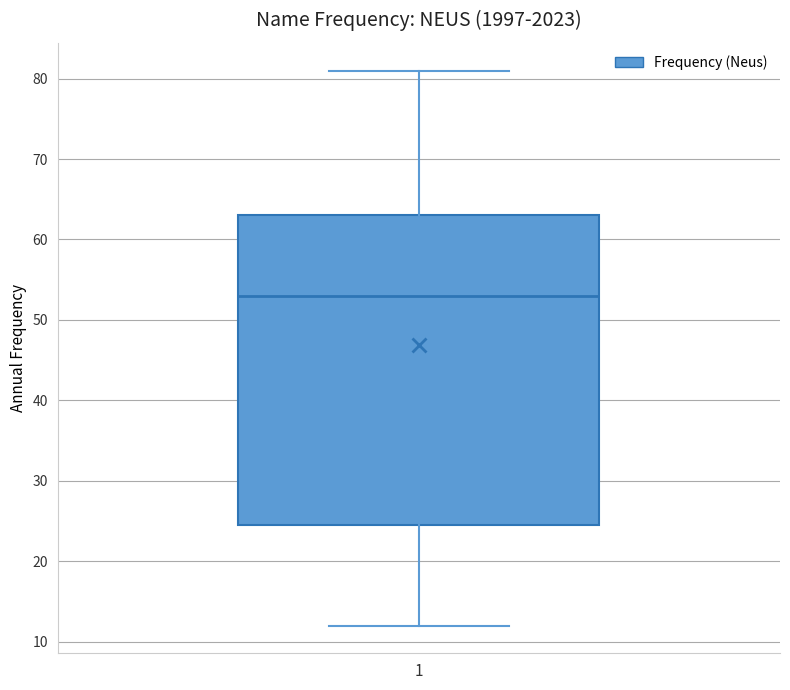

Read this box plot against the y-axis: the position of the median line, the range covered by the box, and the ends of both whiskers. The values are not printed on the chart, so give them approximately, as read against the axis.

median 53, box 25 to 63, whiskers 12 to 81